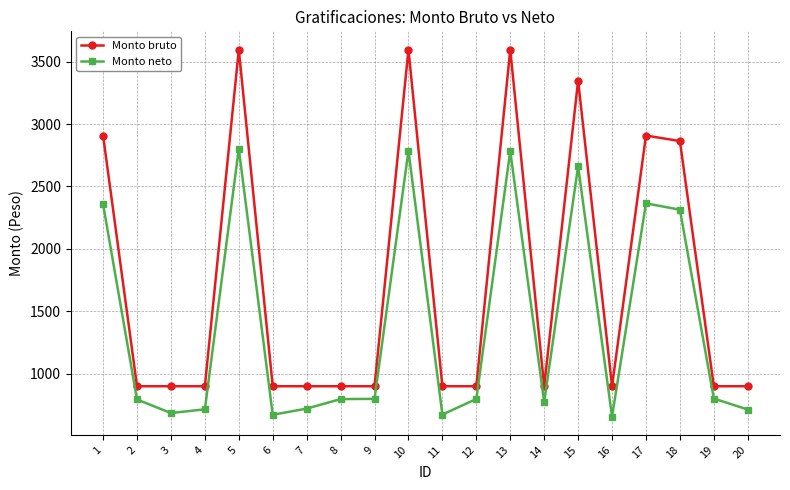

What is the spread (max minus min) of values at 13?

812.4